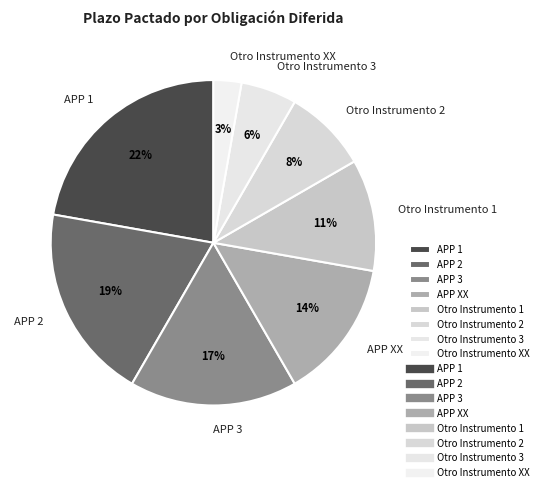

To the nearest percent, what is the average slice percentage?

12%